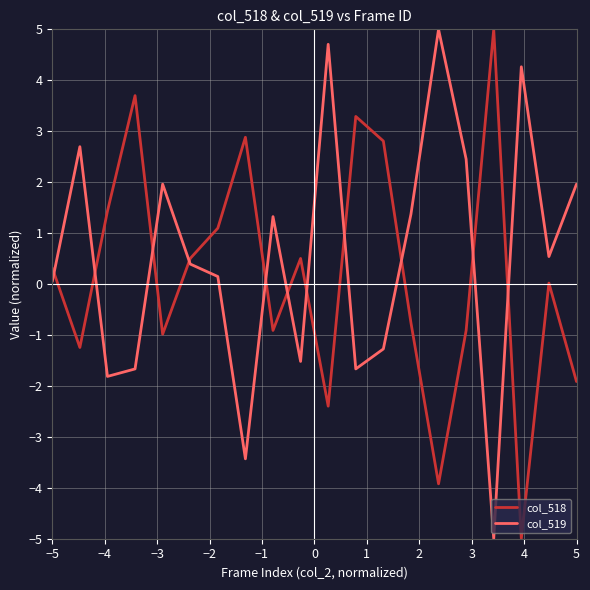

True or false: col_518 and col_519 intersect in this chart.

True